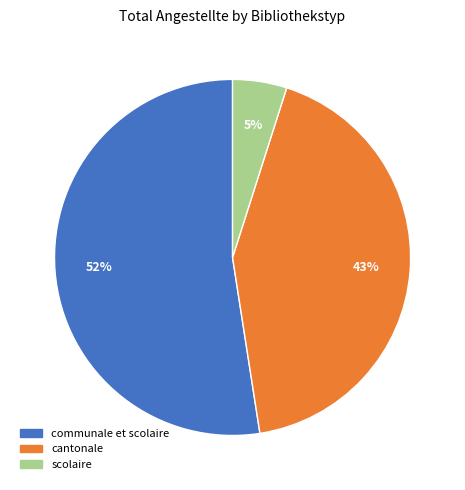

Does scolaire account for over 50% of the chart?

No